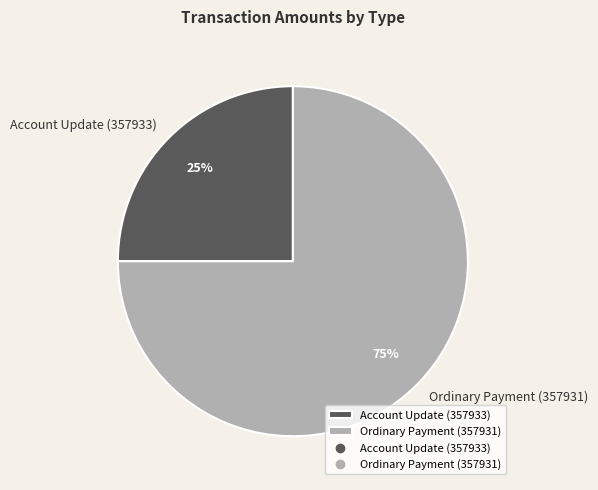

How many slices are in this pie chart?

2